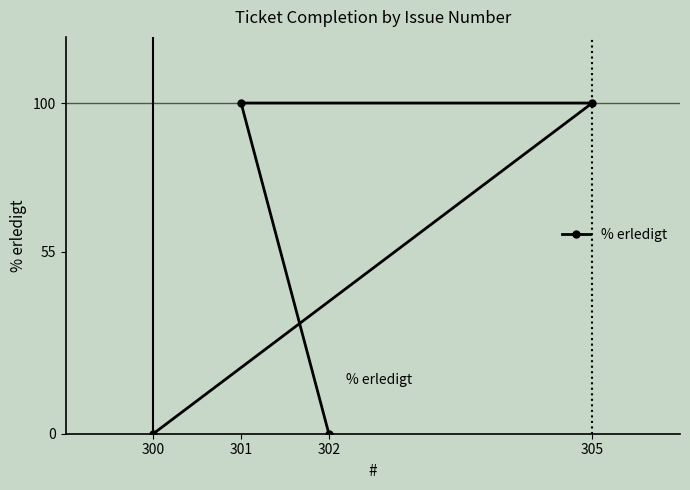

List the labels in order of value, smallest first.

300, 302, 305, 301